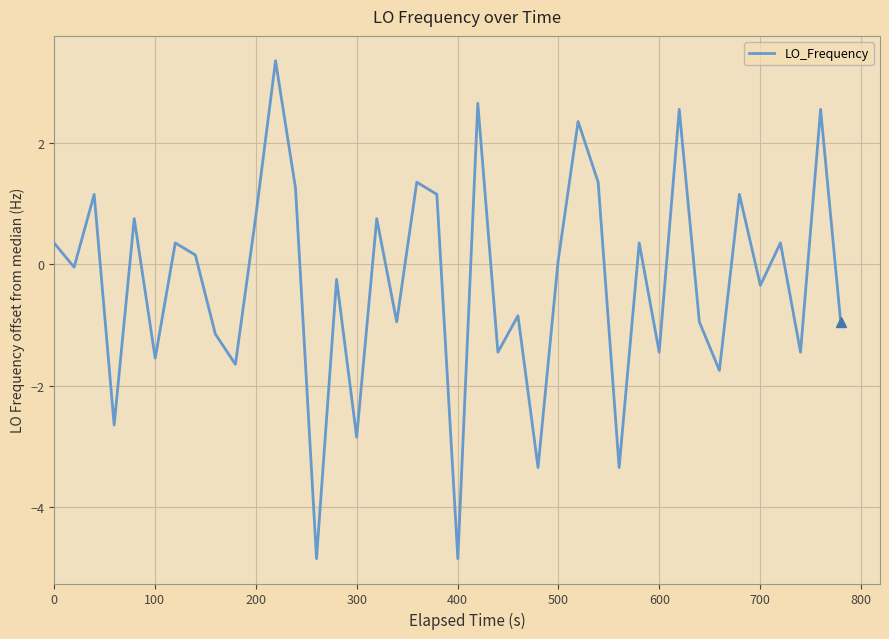

What is the average value?

-0.3